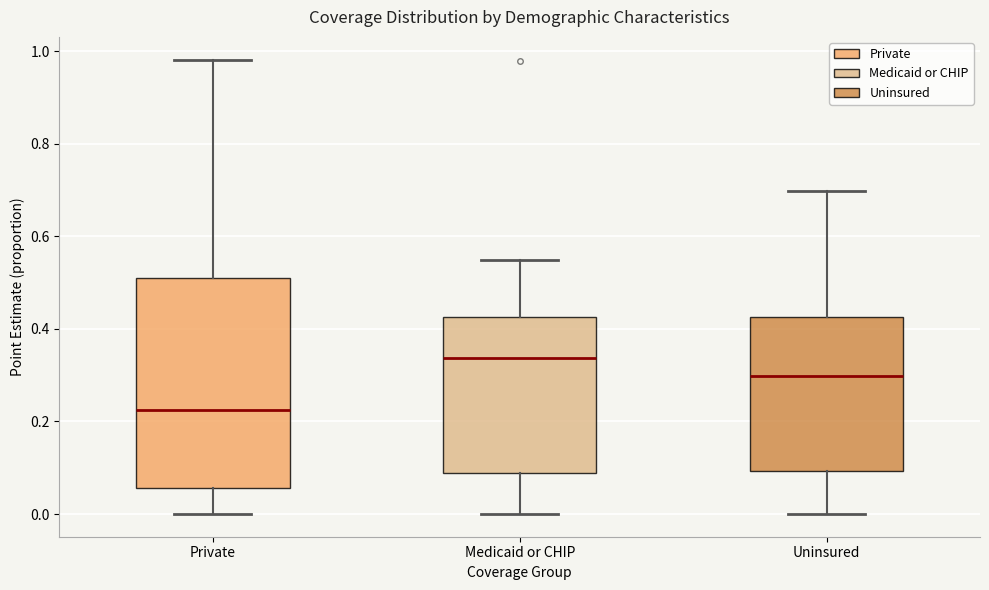

Where does the lower whisker of the box for Uninsured end on the y-axis? The values are not printed on the chart, so give them approximately, as read against the axis.

0.00